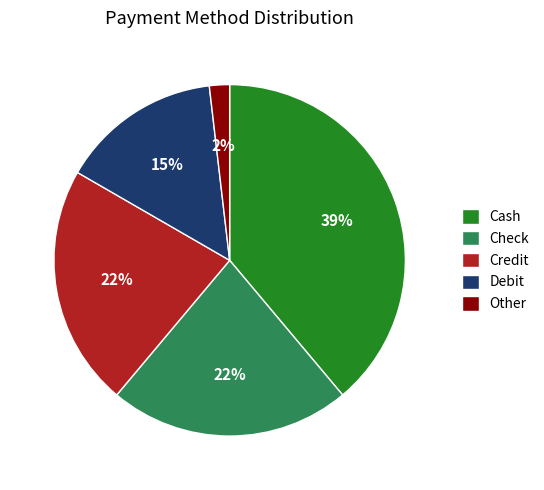

To the nearest percent, what percentage of the pie is Cash?

39%